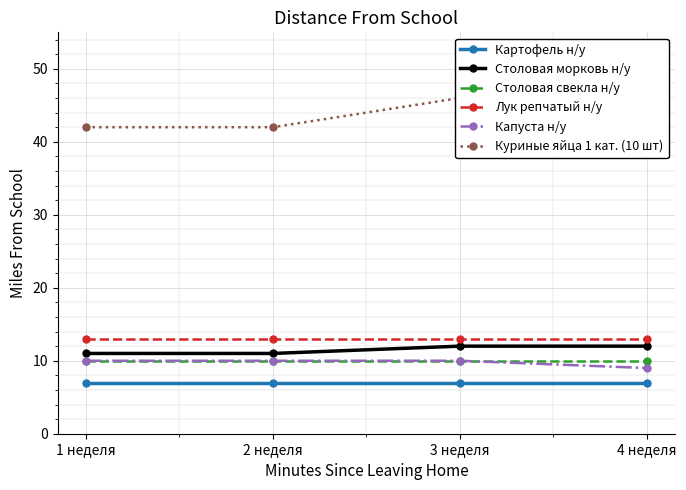

Which series has the largest total across all categories?

Куриные яйца 1 кат. (10 шт)